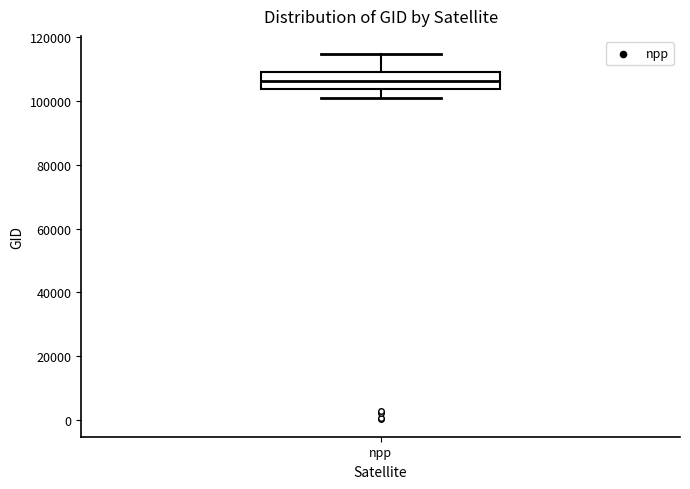

Read this box plot against the y-axis: the position of the median line, the range covered by the box, and the ends of both whiskers. The values are not printed on the chart, so give them approximately, as read against the axis.

median 106000, box 104000 to 110000, whiskers 100000 to 114000